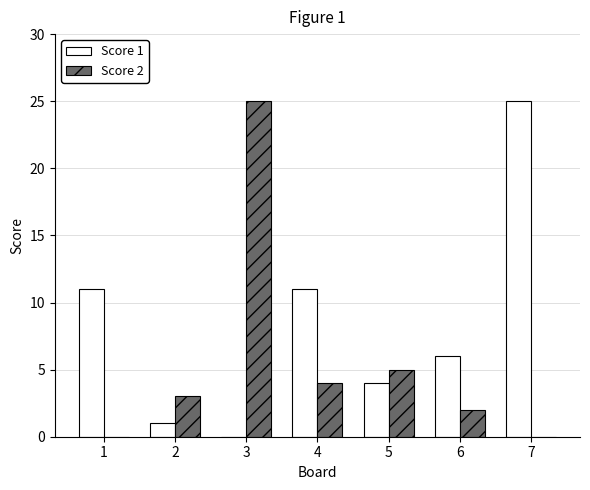

Does the chart contain stacked bars?

No